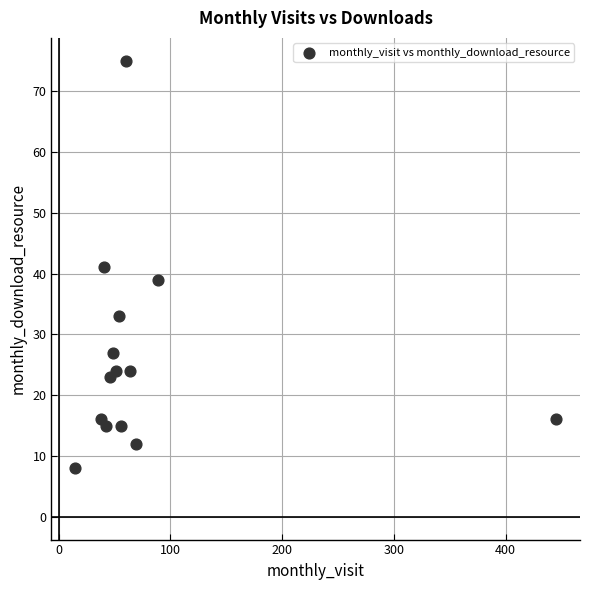

What is the range of Y values (max minus min)?

67